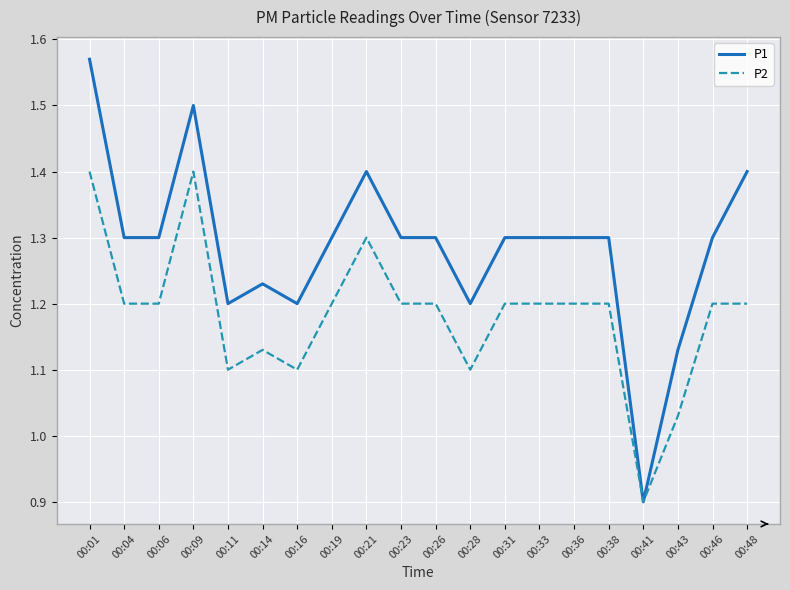

What is the minimum value for P2?

0.9